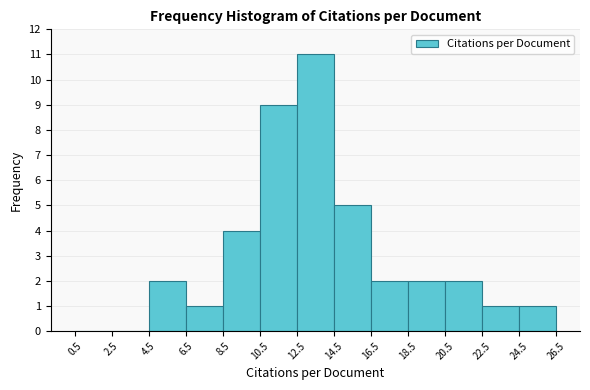

Reading left to right, list every bar in this chart as the range it spans on the x-axis followed by its height. The values are not printed on the chart, so give them approximately, as read against the axis.

0.5 to 2.5: 0
2.5 to 4.5: 0
4.5 to 6.5: 2
6.5 to 8.5: 1
8.5 to 10.5: 4
10.5 to 12.5: 9
12.5 to 14.5: 11
14.5 to 16.5: 5
16.5 to 18.5: 2
18.5 to 20.5: 2
20.5 to 22.5: 2
22.5 to 24.5: 1
24.5 to 26.5: 1